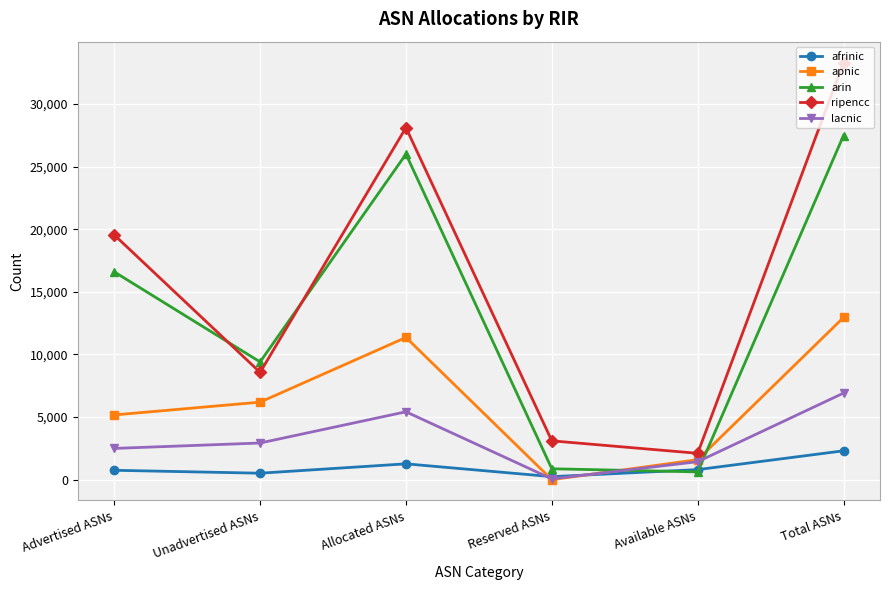

What is the minimum value for ripencc?

2103